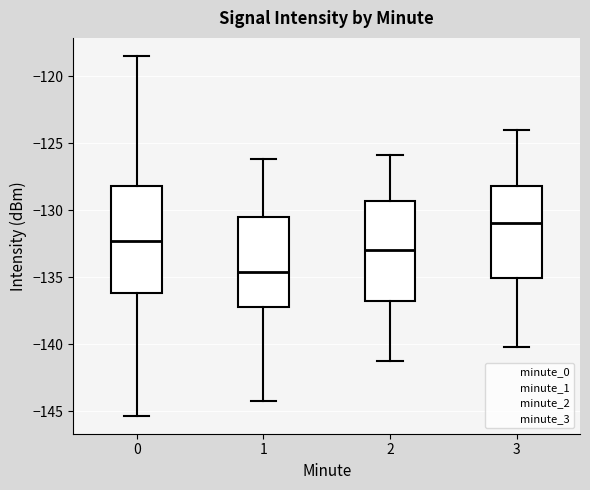

Where does the upper whisker of the box at x = 0 end on the y-axis? The values are not printed on the chart, so give them approximately, as read against the axis.

-118.5